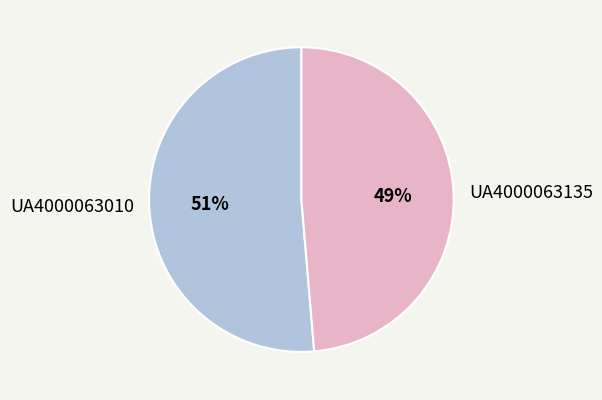

Which has a higher value, UA4000063010 or UA4000063135?

UA4000063010